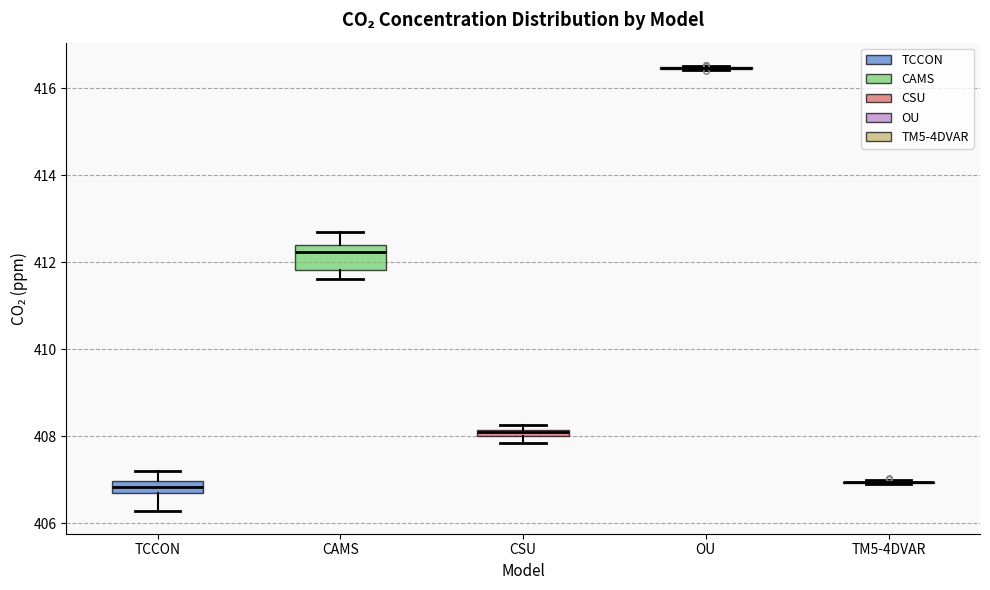

Comparing the boxes themselves (not the whiskers), which one is the tallest?

CAMS